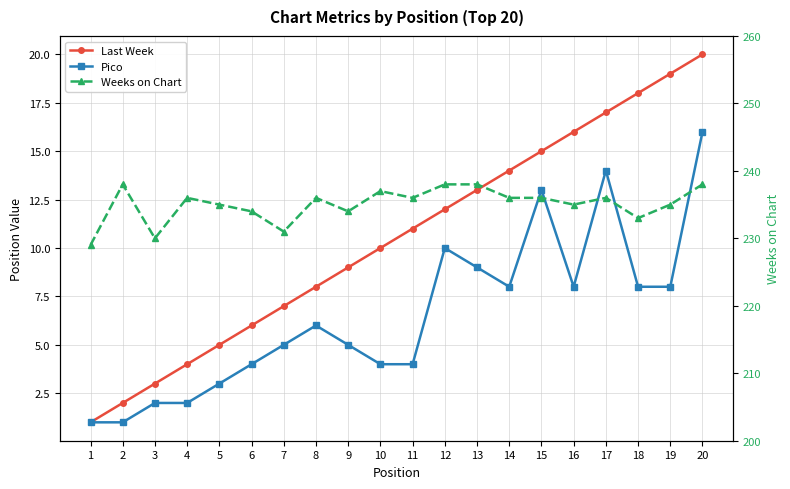

Rank the series at 15 from lowest to highest value.

Pico, Last Week, Weeks on Chart